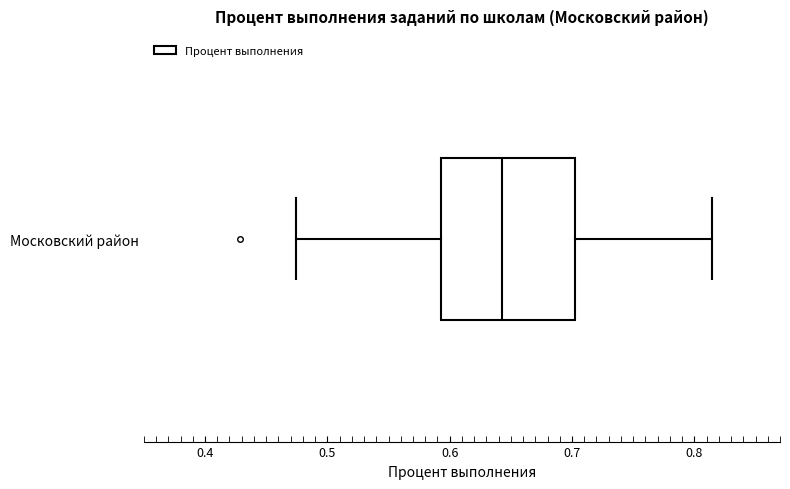

Transcribe this box plot: give where the median line is, the range the box spans, and where the two whiskers end, as read against the x-axis. The values are not printed on the chart, so give them approximately, as read against the axis.

median 0.64, box 0.59 to 0.70, whiskers 0.47 to 0.81